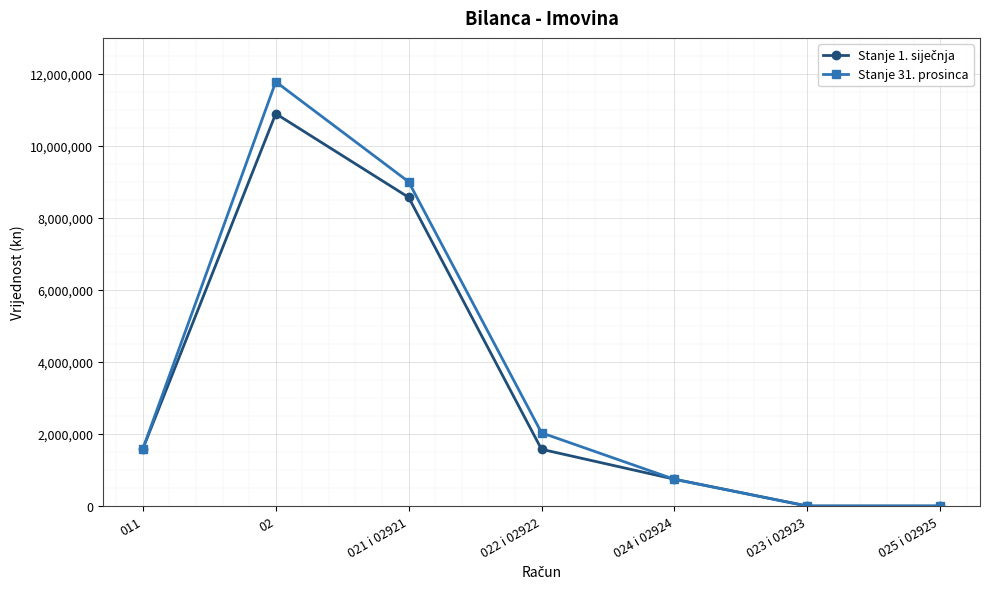

What is the label of the 4th point from the left?

022 i 02922